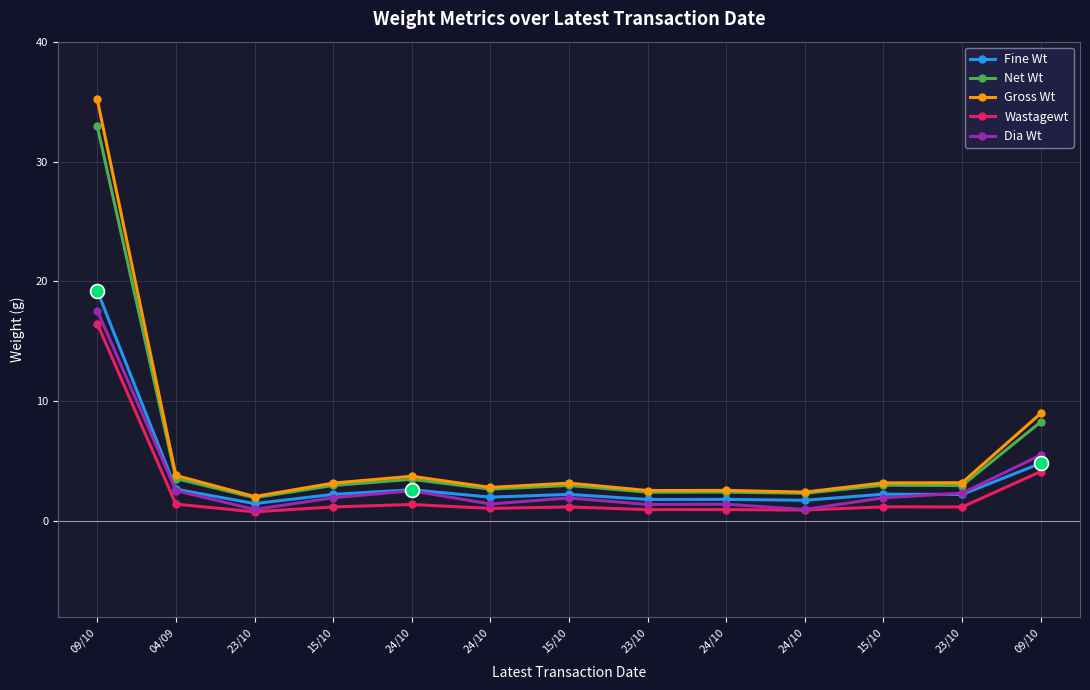

Is this an area chart (filled region under the line)?

No